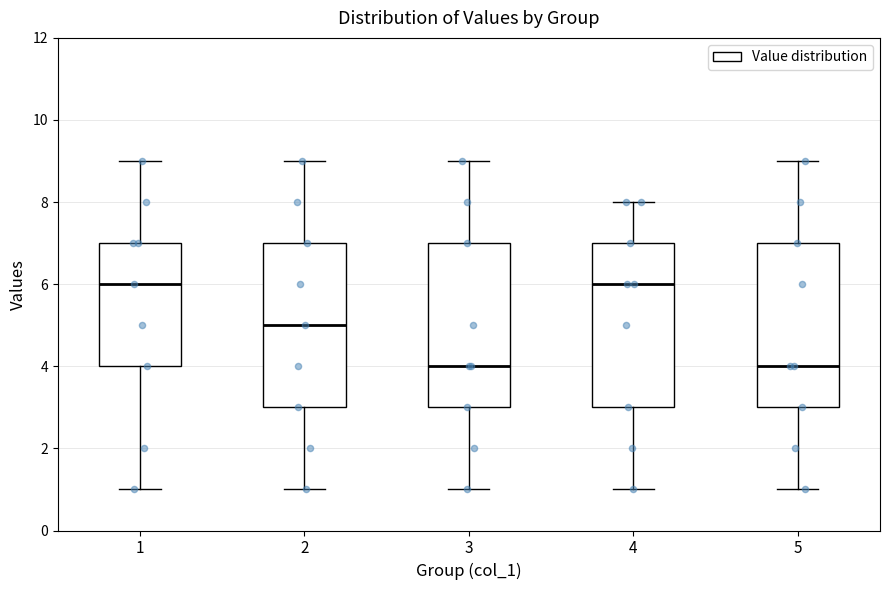

Reading left to right, read every box against the y-axis: the position of its median line, the range the box covers, and the ends of its whiskers. The values are not printed on the chart, so give them approximately, as read against the axis.

1: median 6, box 4 to 7, whiskers 1 to 9
2: median 5, box 3 to 7, whiskers 1 to 9
3: median 4, box 3 to 7, whiskers 1 to 9
4: median 6, box 3 to 7, whiskers 1 to 8
5: median 4, box 3 to 7, whiskers 1 to 9